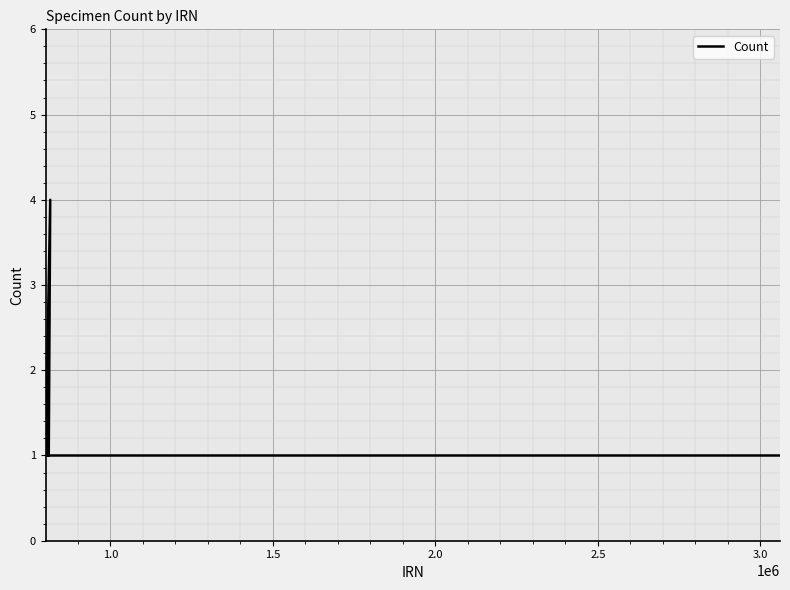

What is the value of the 3rd point from the left?

1